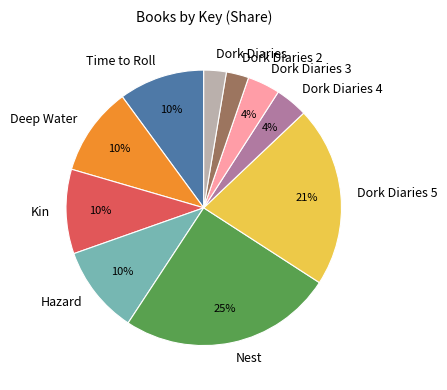

Which slice is the largest?

Nest